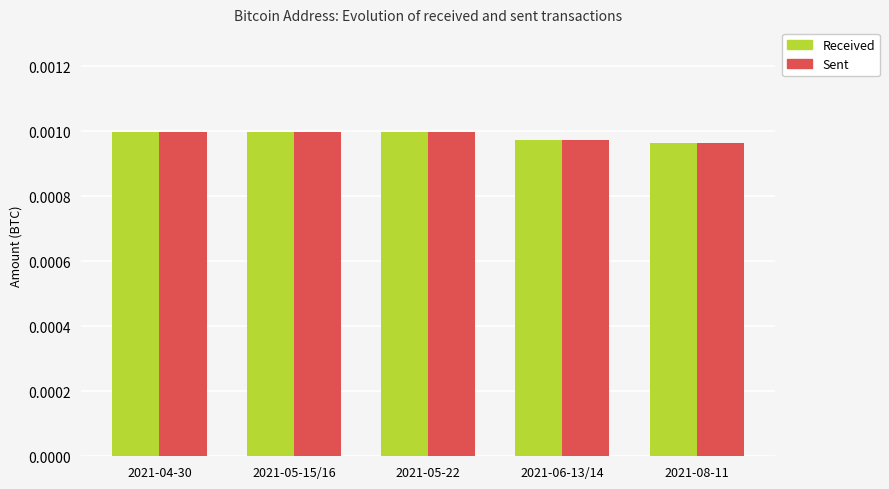

Count the Received values in the range 0 to 1.

5